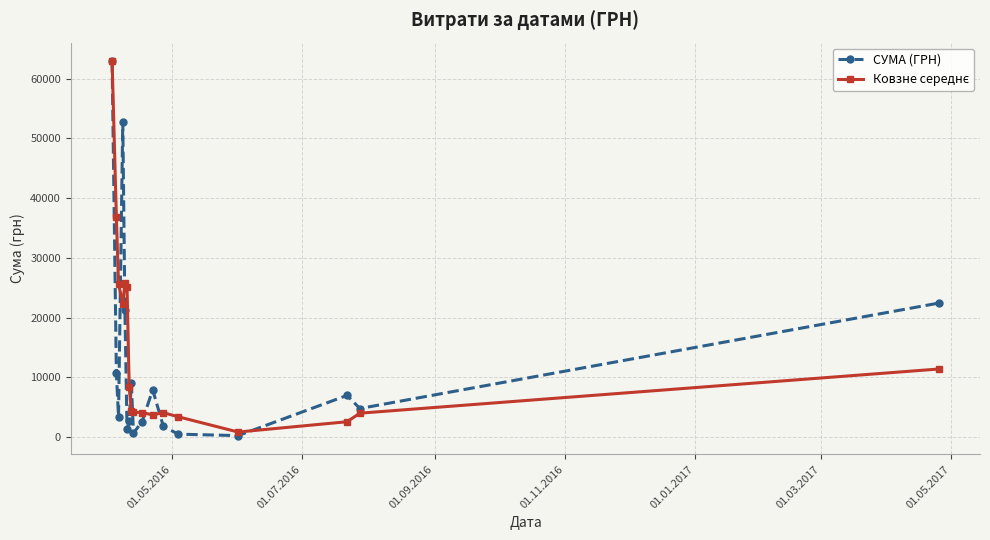

True or false: СУМА (ГРН) has more than 0 interior local peaks.

True